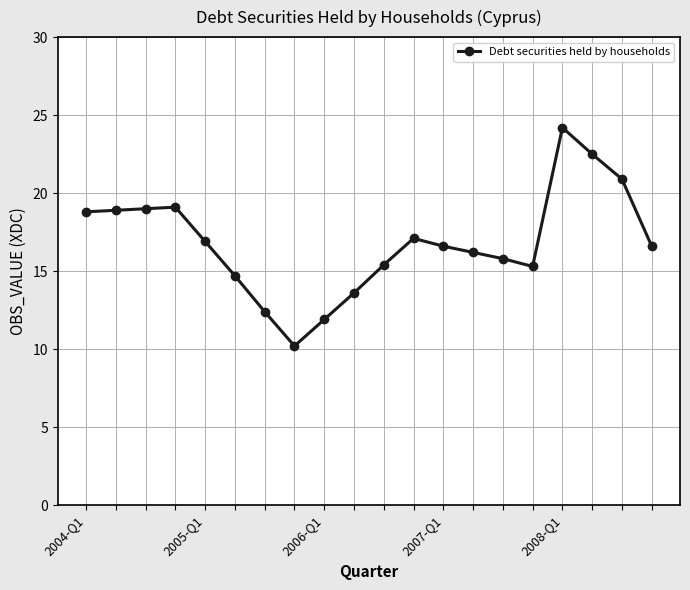

What is the difference between the second highest and second lowest values?

10.6